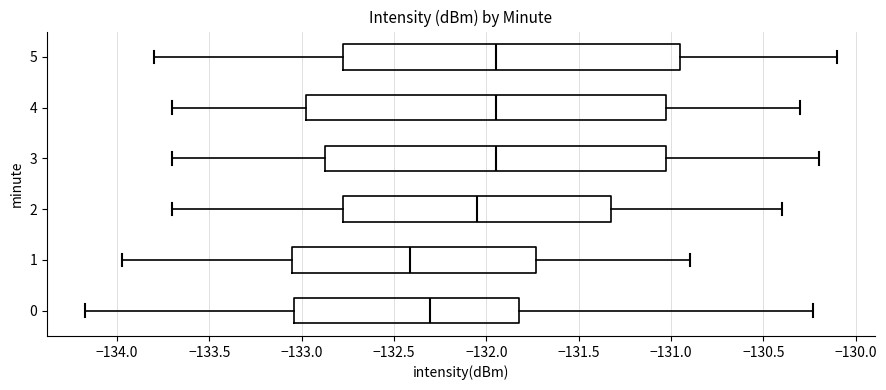

Where is the left edge of the box at y = 0 on the x-axis? The values are not printed on the chart, so give them approximately, as read against the axis.

-133.05